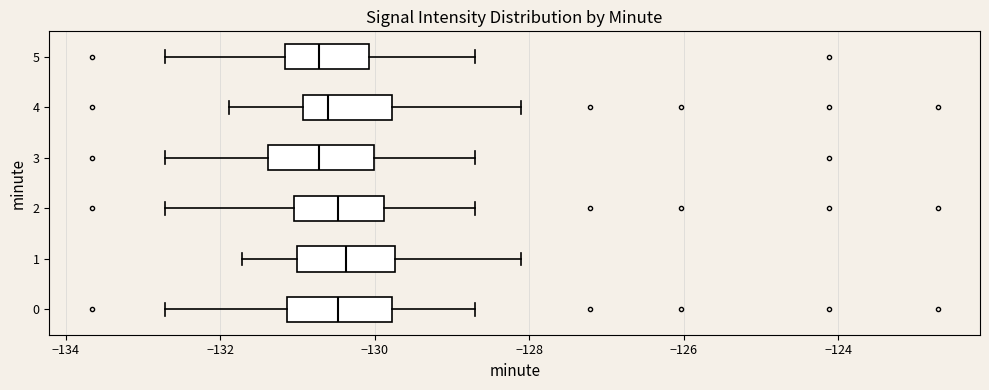

Reading bottom to top, read every box against the x-axis: the position of its median line, the range the box covers, and the ends of its whiskers. The values are not printed on the chart, so give them approximately, as read against the axis.

0: median -130.4, box -131.2 to -129.8, whiskers -132.8 to -128.6
1: median -130.4, box -131.0 to -129.8, whiskers -131.8 to -128.0
2: median -130.4, box -131.0 to -129.8, whiskers -132.8 to -128.6
3: median -130.8, box -131.4 to -130.0, whiskers -132.8 to -128.6
4: median -130.6, box -131.0 to -129.8, whiskers -131.8 to -128.0
5: median -130.8, box -131.2 to -130.0, whiskers -132.8 to -128.6